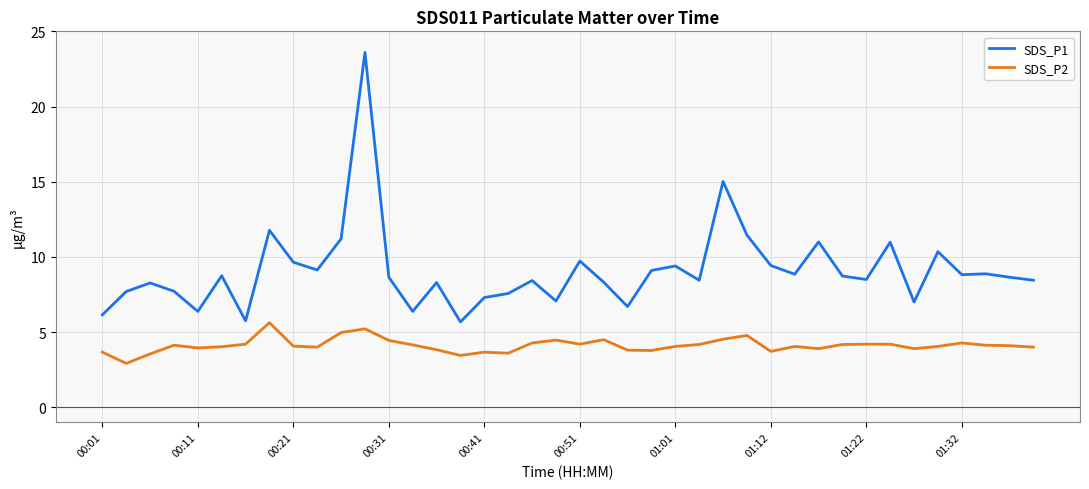

Which series has the largest total across all categories?

SDS_P1